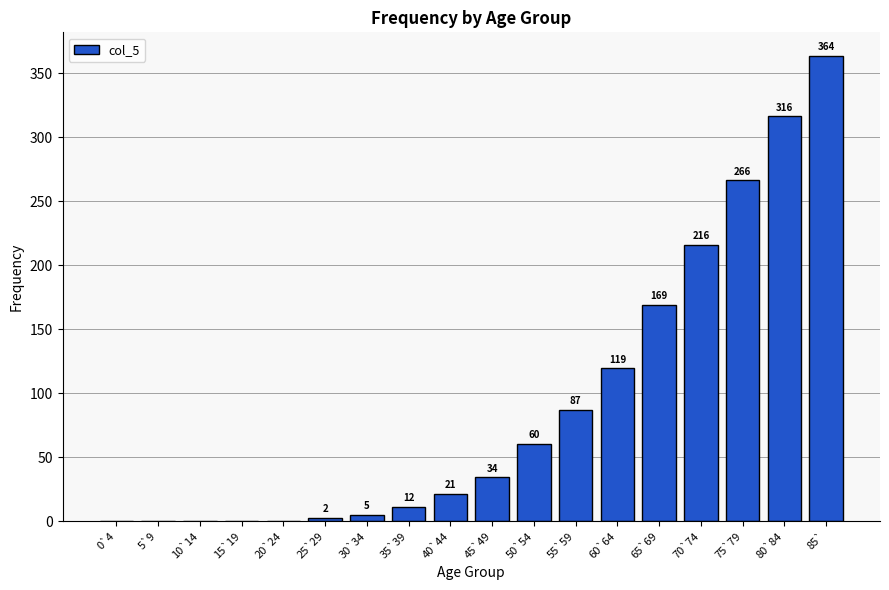

What is the maximum value shown in the chart?

363.8